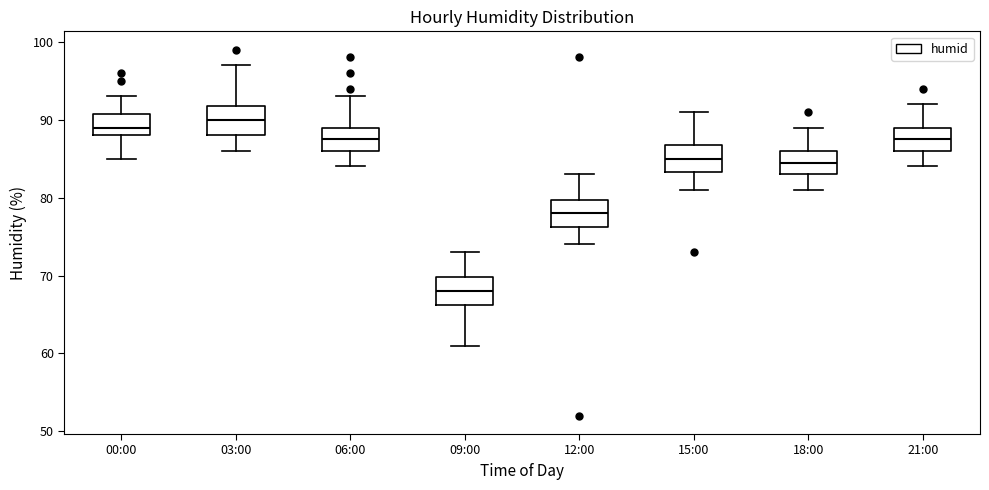

Reading left to right, read every box against the y-axis: the position of its median line, the range the box covers, and the ends of its whiskers. The values are not printed on the chart, so give them approximately, as read against the axis.

00:00: median 89, box 88 to 91, whiskers 85 to 93
03:00: median 90, box 88 to 92, whiskers 86 to 97
06:00: median 88, box 86 to 89, whiskers 84 to 93
09:00: median 68, box 66 to 70, whiskers 61 to 73
12:00: median 78, box 76 to 80, whiskers 74 to 83
15:00: median 85, box 83 to 87, whiskers 81 to 91
18:00: median 85, box 83 to 86, whiskers 81 to 89
21:00: median 88, box 86 to 89, whiskers 84 to 92